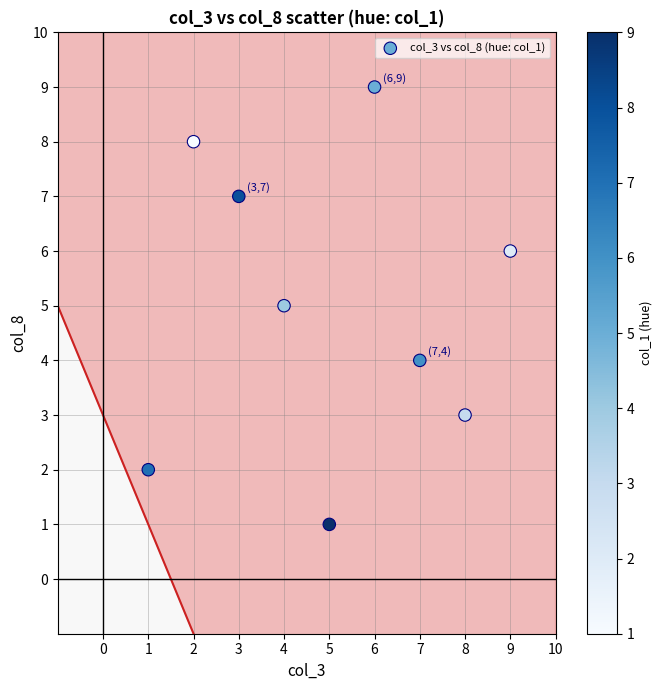

What is the average Y value?

5